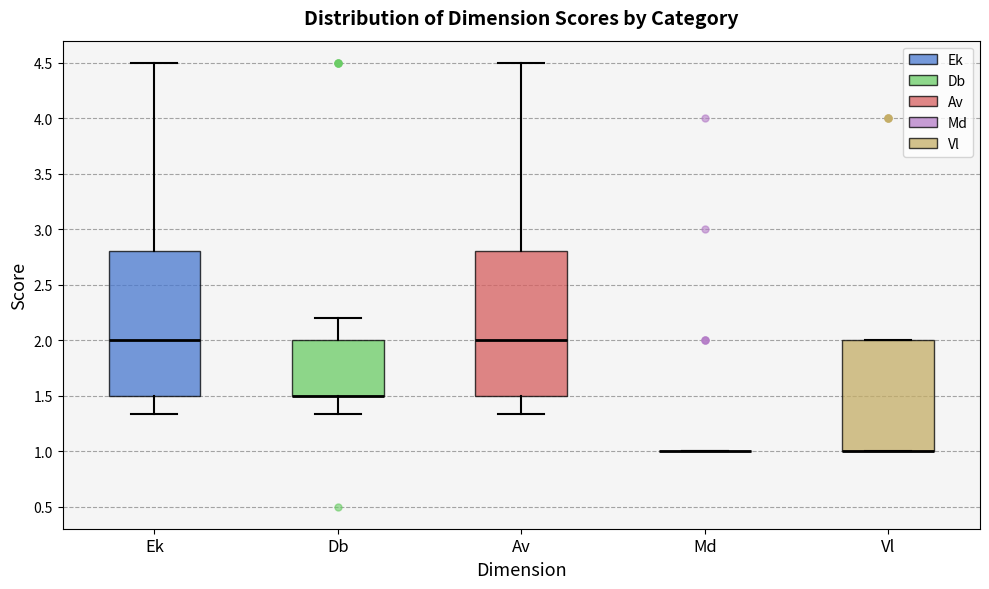

Reading left to right, transcribe this box plot: for each box, give where its median line is, the range the box spans, and where its two whiskers end, as read against the y-axis. The values are not printed on the chart, so give them approximately, as read against the axis.

Ek: median 2.00, box 1.50 to 2.80, whiskers 1.35 to 4.50
Db: median 1.50 (drawn on the box's lower edge), box 1.50 to 2.00, whiskers 1.35 to 2.20
Av: median 2.00, box 1.50 to 2.80, whiskers 1.35 to 4.50
Md: box collapsed to a line at 1.00, whiskers 1.00 to 1.00
Vl: median 1.00 (drawn on the box's lower edge), box 1.00 to 2.00, whiskers 1.00 to 2.00